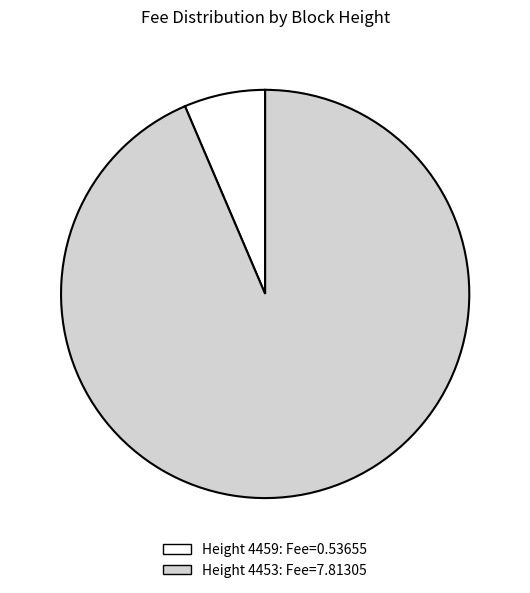

Is there any slice that represents more than half of the pie?

Yes